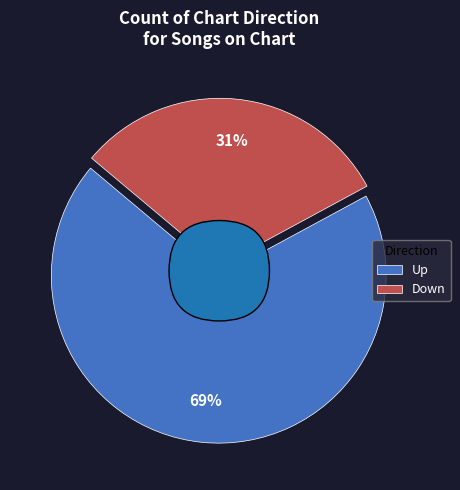

Approximately how many times larger is the value at up compared to down?

2.2